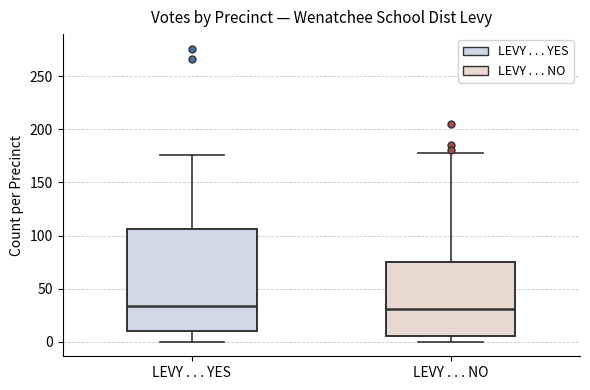

Reading left to right, transcribe this box plot: for each box, give where its median line is, the range the box spans, and where its two whiskers end, as read against the y-axis. The values are not printed on the chart, so give them approximately, as read against the axis.

LEVY . . . YES: median 35, box 10 to 105, whiskers 0 to 175
LEVY . . . NO: median 30, box 5 to 75, whiskers 0 to 180